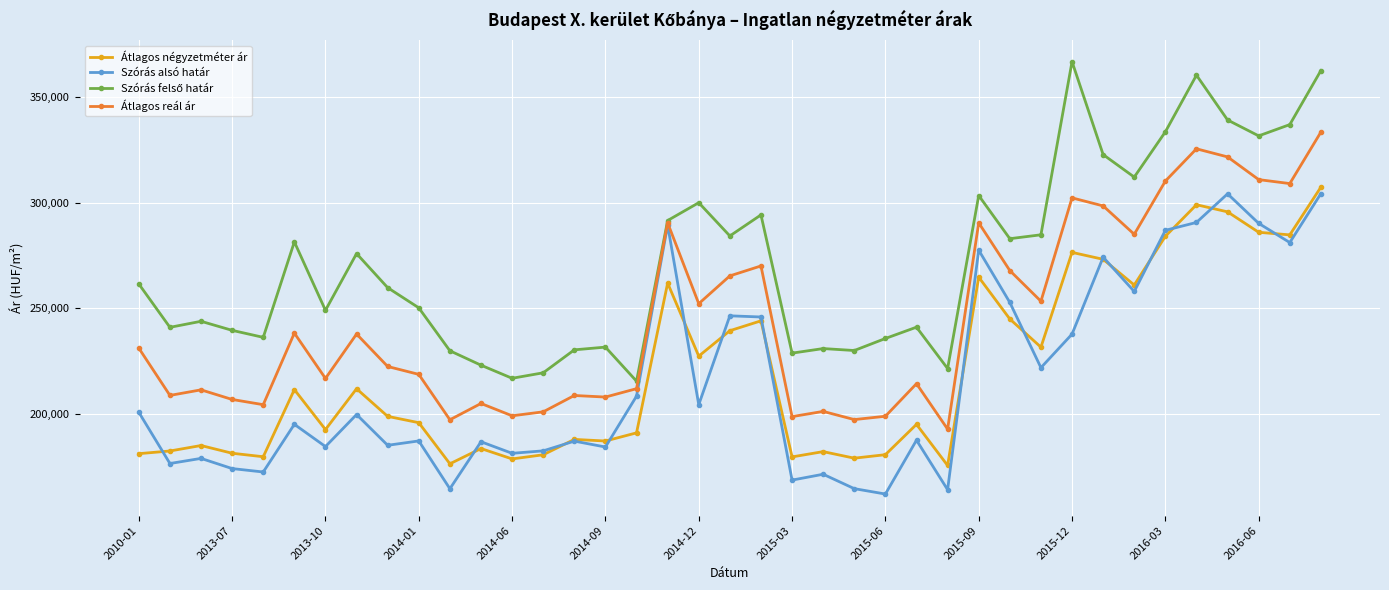

True or false: Átlagos reál ár and Átlagos négyzetméter ár intersect in this chart.

False